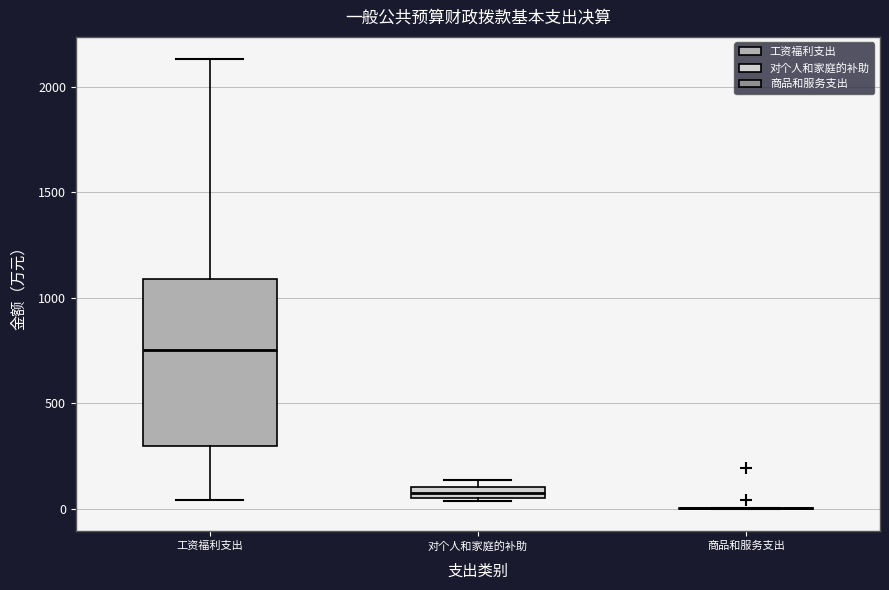

Which box is the tallest, from its lower edge to its upper edge?

工资福利支出